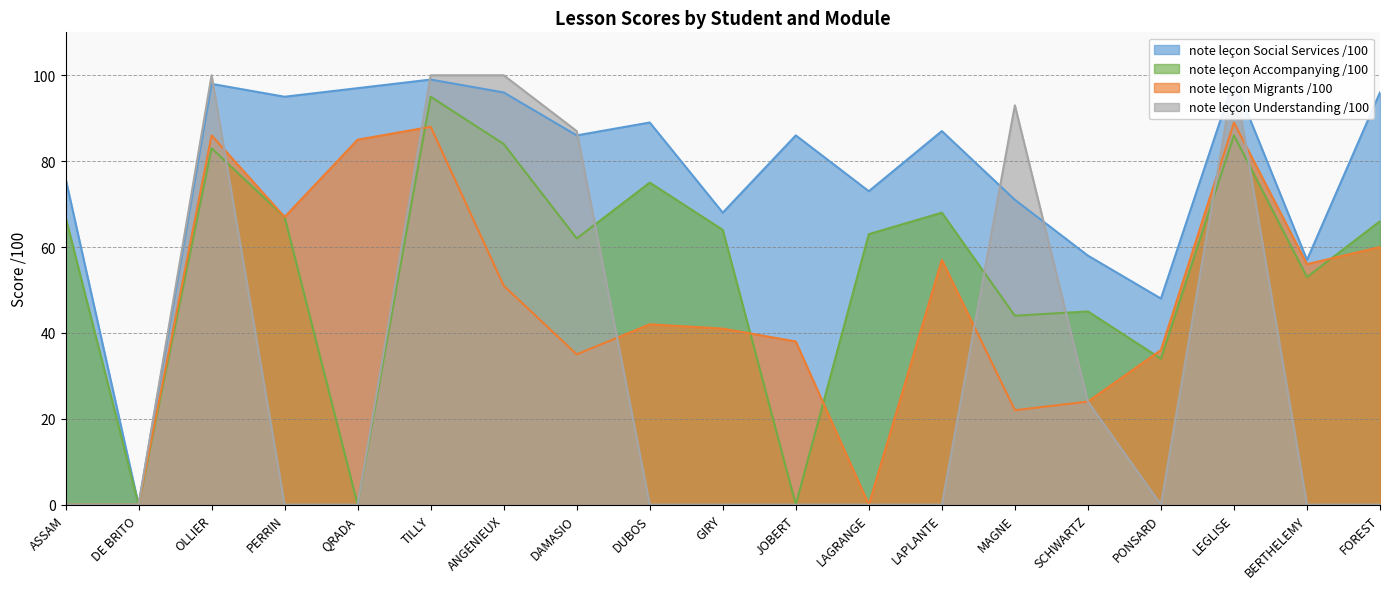

What is the highest value of the note leçon Social Services /100 series?

99